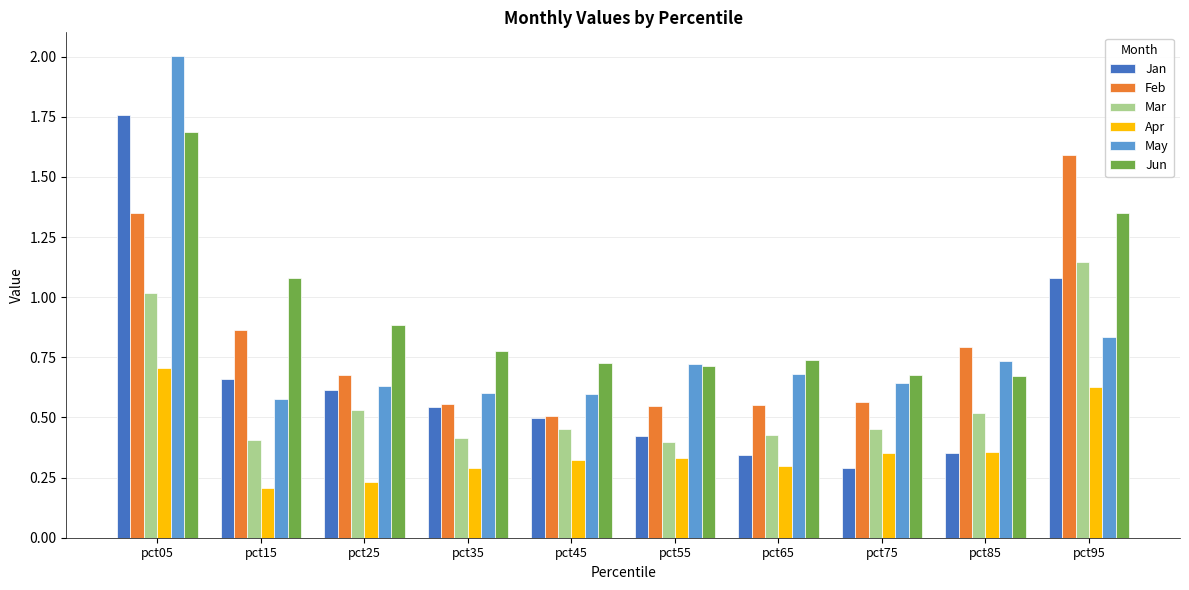

Count the number of data series in this chart.

6